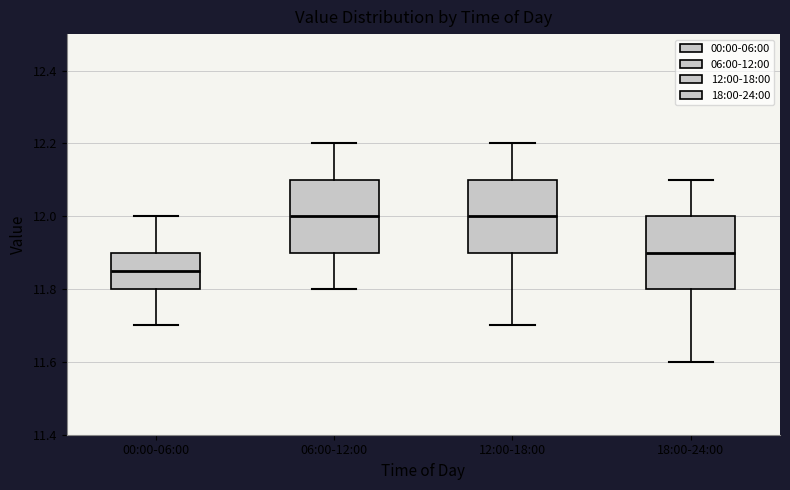

Which box's median line is the lowest?

00:00-06:00